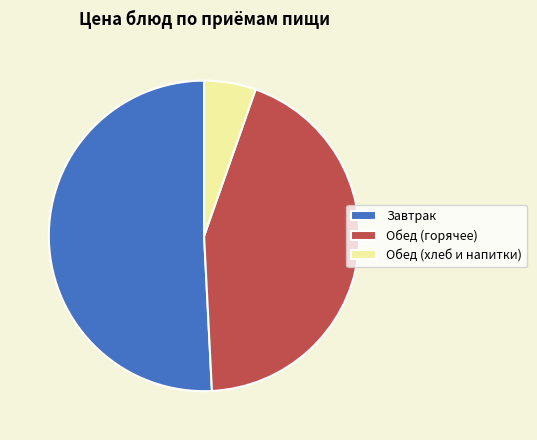

Which category has the smallest portion of the pie?

Обед (хлеб и напитки)